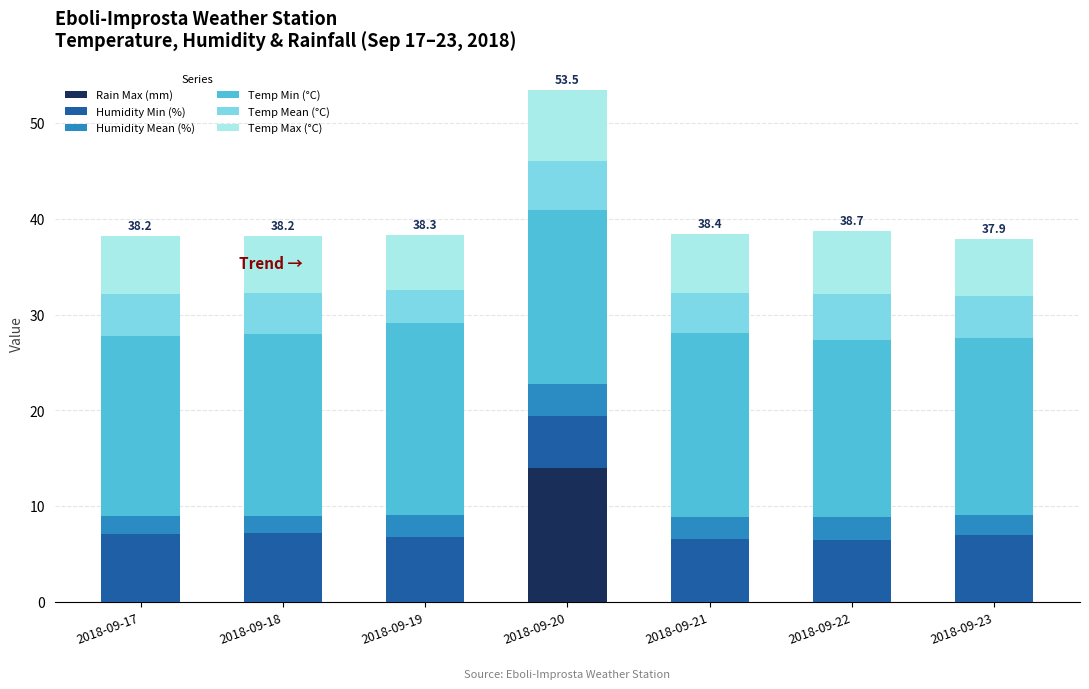

At which category is the sum across all series the highest?

2018-09-20